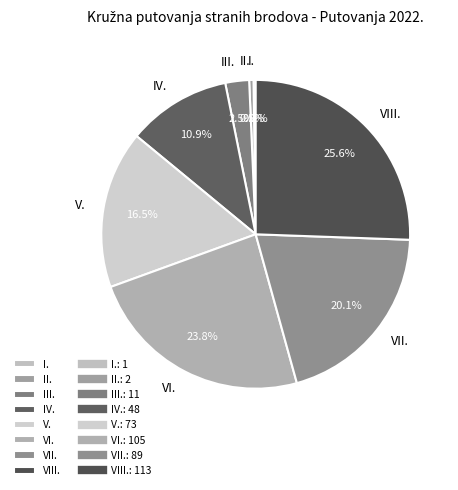

How much of the chart is everything except V.?

83.5%